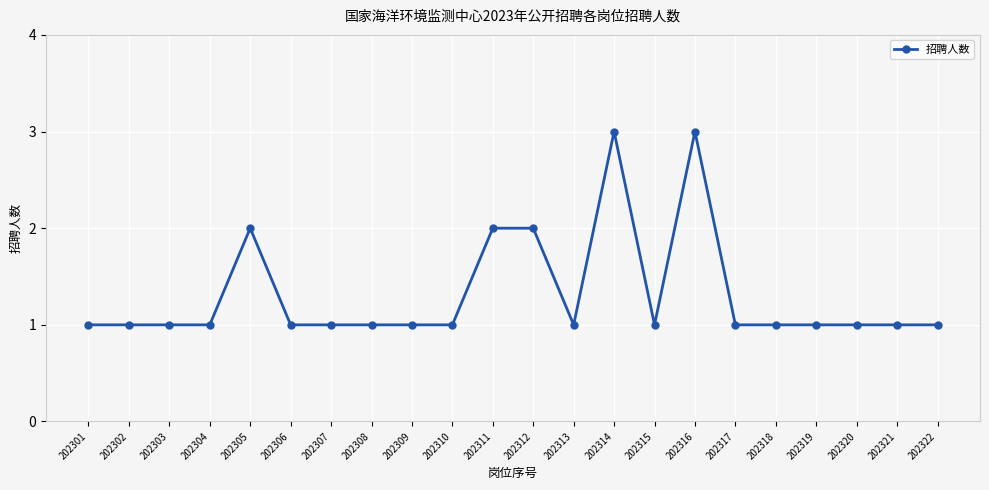

What is the value of the 15th point from the left?

1